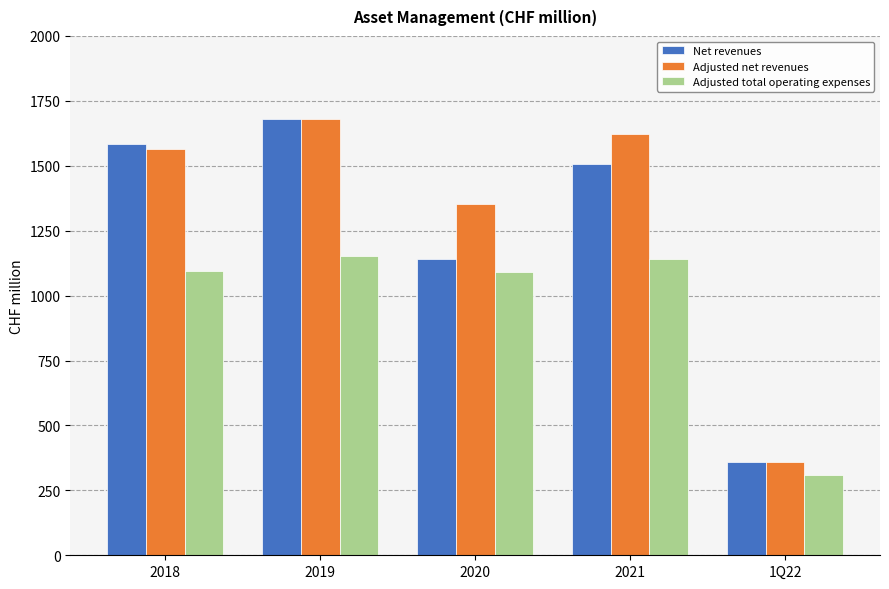

Count the number of categories in the chart.

5